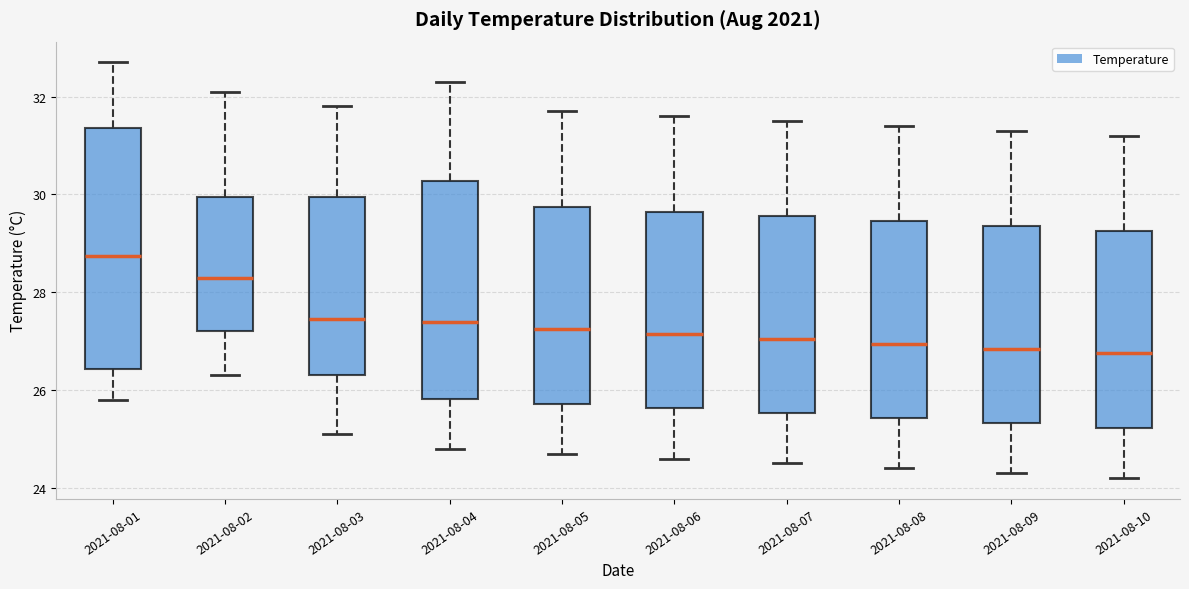

Where does the lower whisker of the box for 2021-08-08 end on the y-axis? The values are not printed on the chart, so give them approximately, as read against the axis.

24.4